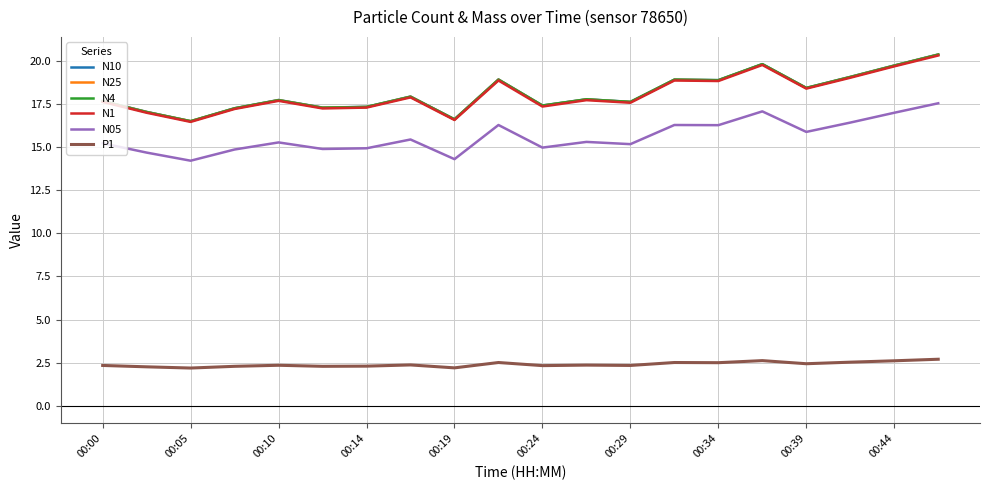

True or false: P1 and N1 cross at least once.

False